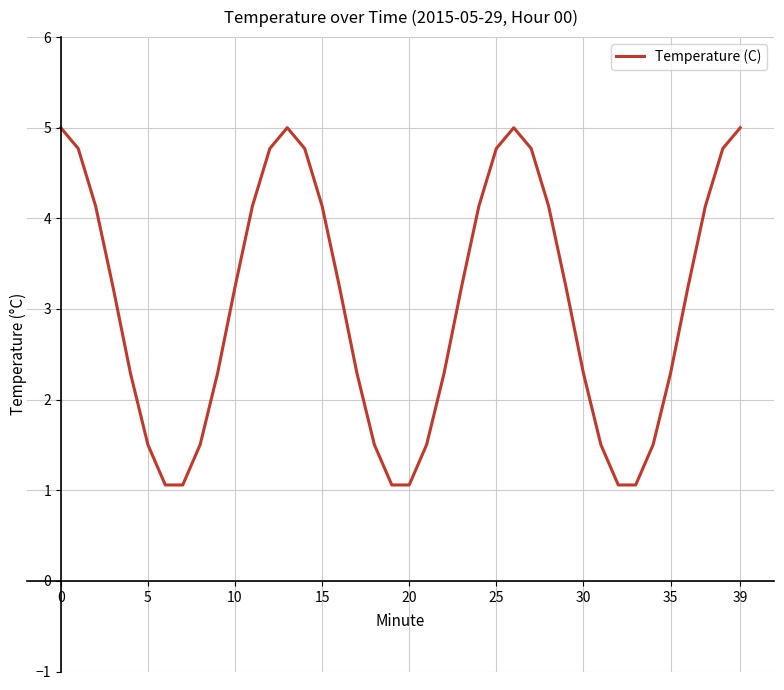

What is the difference between the maximum and minimum values?

3.9